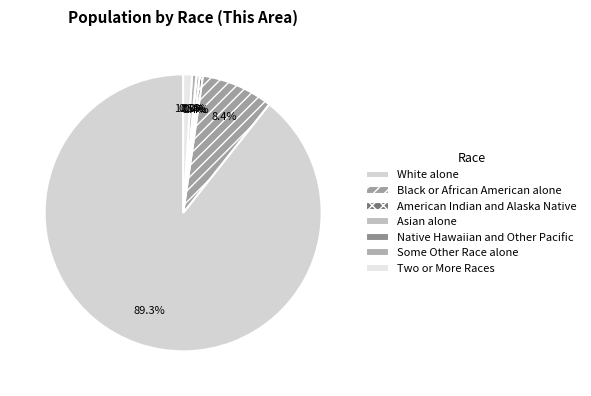

What is the smallest slice in the pie chart?

Native Hawaiian and Other Pacific